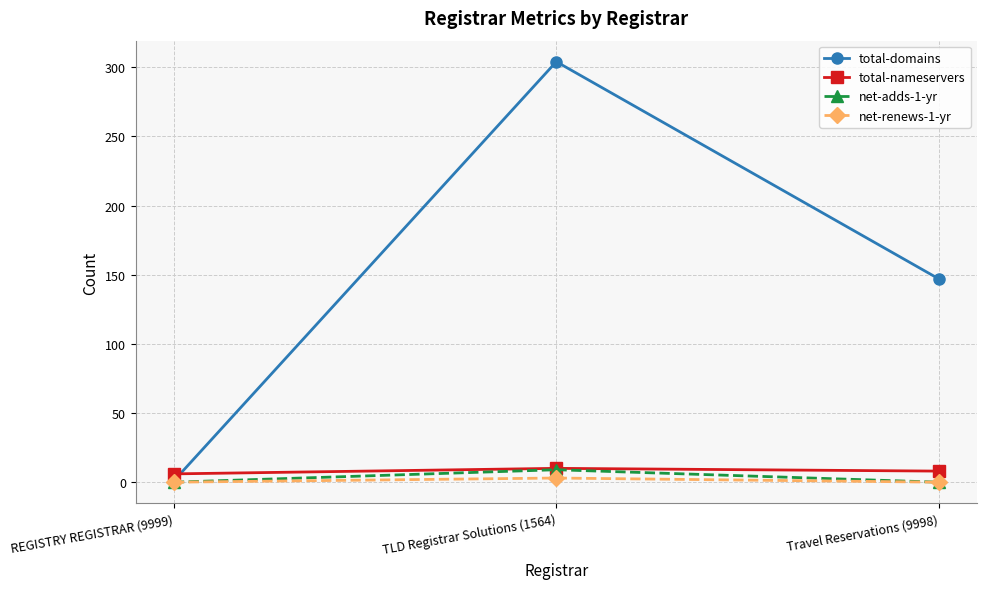

Is the value of net-renews-1-yr at TLD Registrar Solutions (1564) greater than the value of total-domains at Travel Reservations (9998)?

No